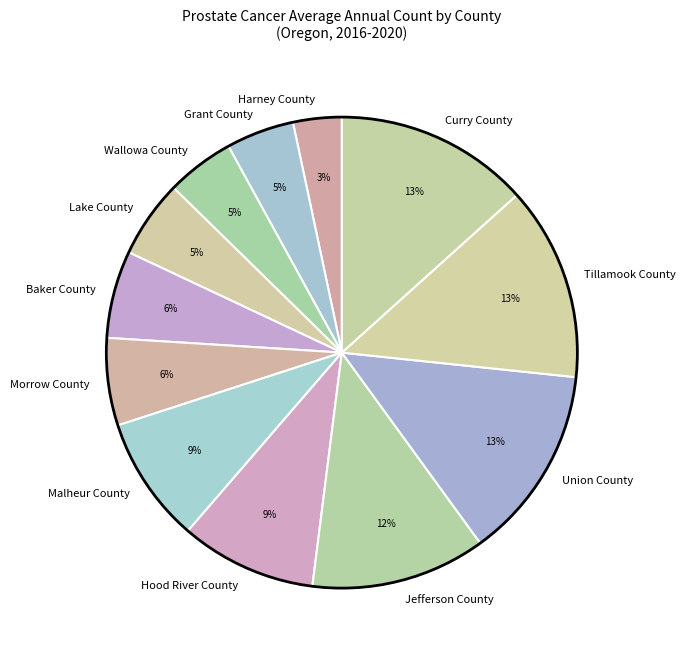

Between Baker County and Union County, which is larger?

Union County